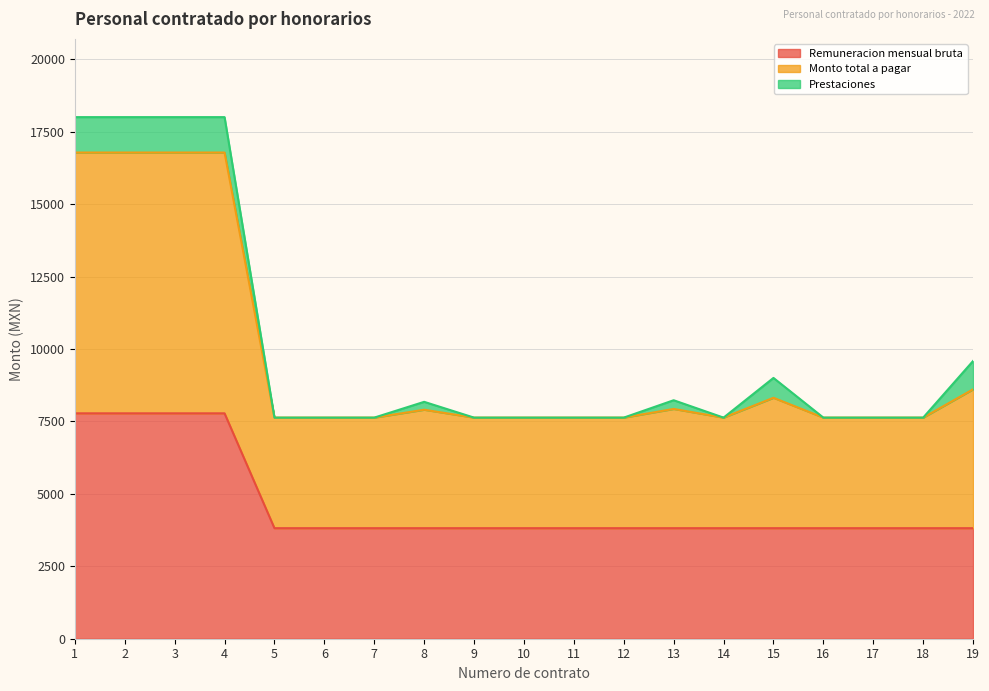

What is the lowest value of the Remuneracion mensual bruta series?

3815.0